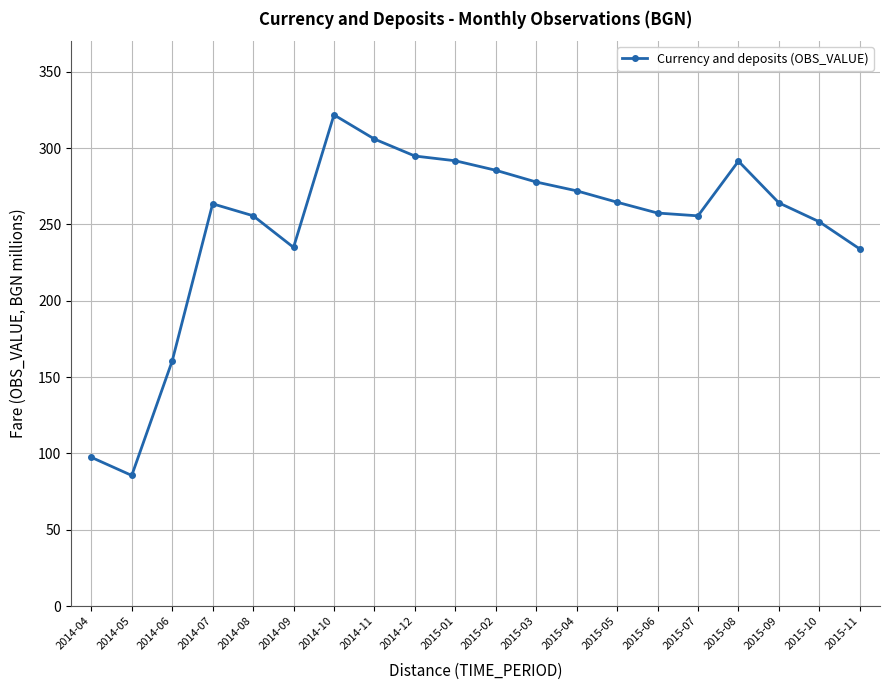

Is it true that the value at 2015-03 is 467.4?

False